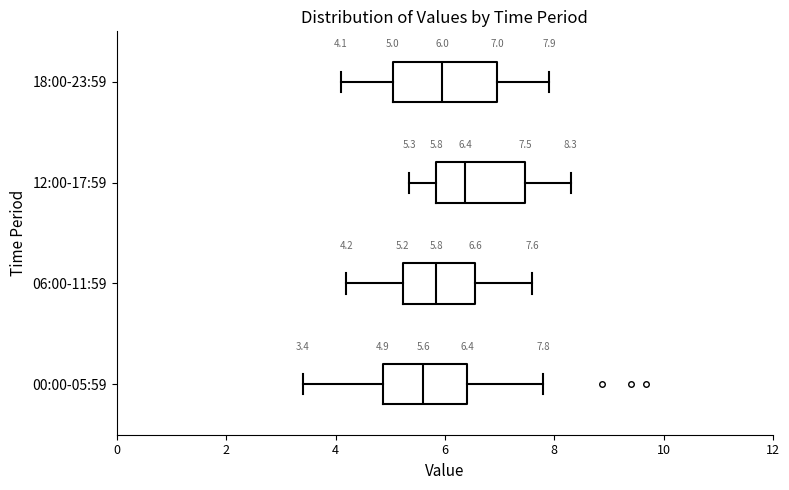

Which box's median line is the furthest to the right?

12:00-17:59